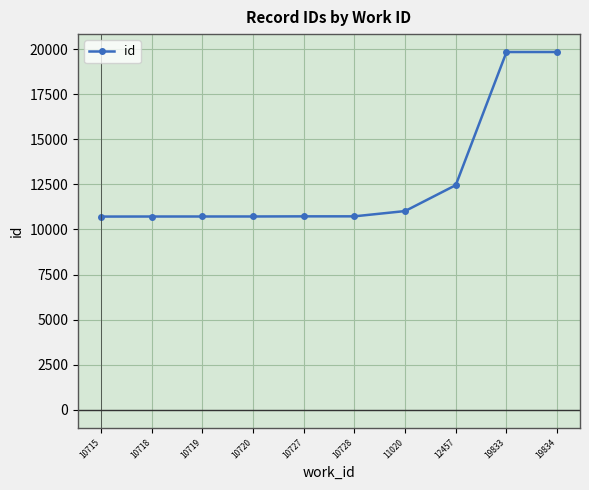

How many values are below 10728?

5